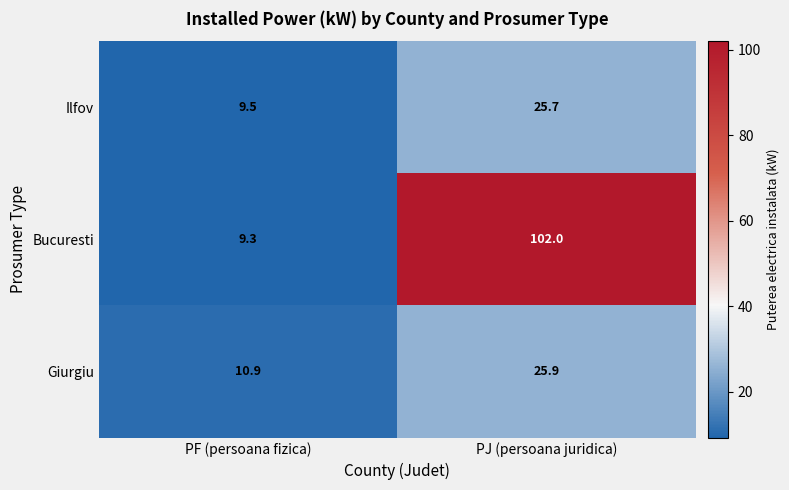

What is the average value of the Giurgiu series?

18.4